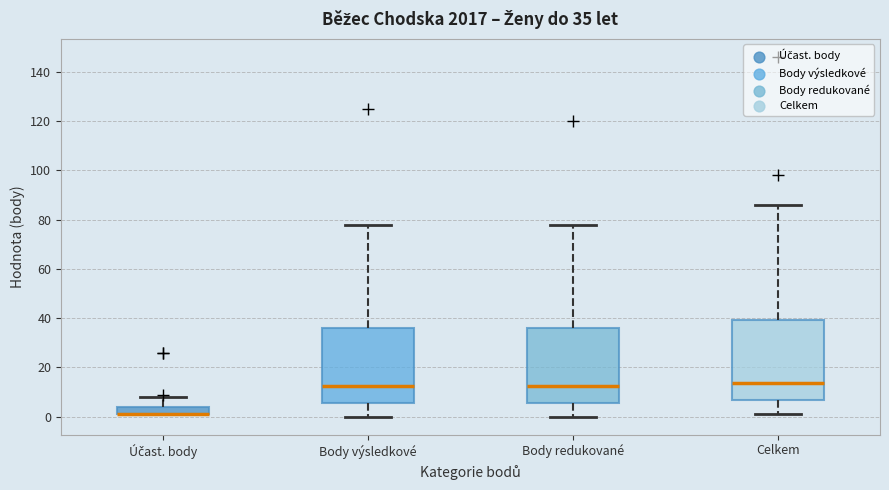

Comparing the boxes themselves (not the whiskers), which one is the tallest?

Celkem